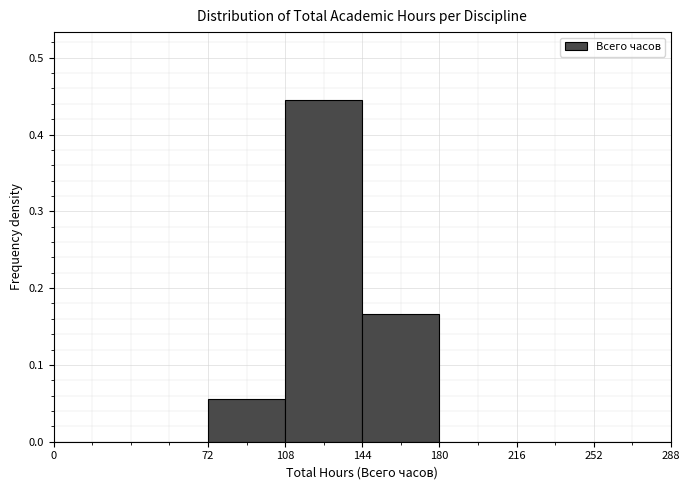

What is the height of the bar covering 108 to 144 on the x-axis? The values are not printed on the chart, so give them approximately, as read against the axis.

0.44